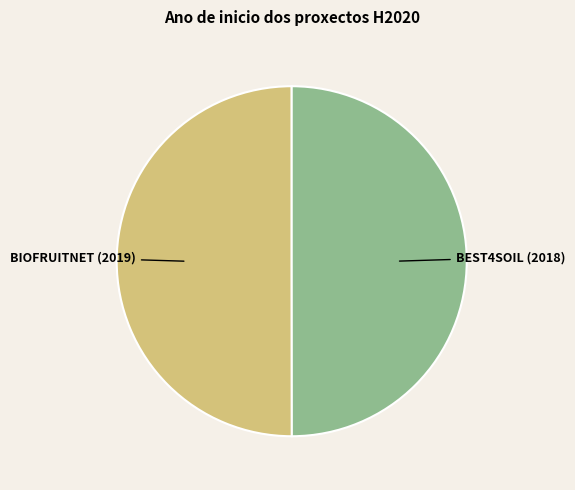

Do BEST4SOIL (2018) and BIOFRUITNET (2019) together represent more than half of the pie?

Yes